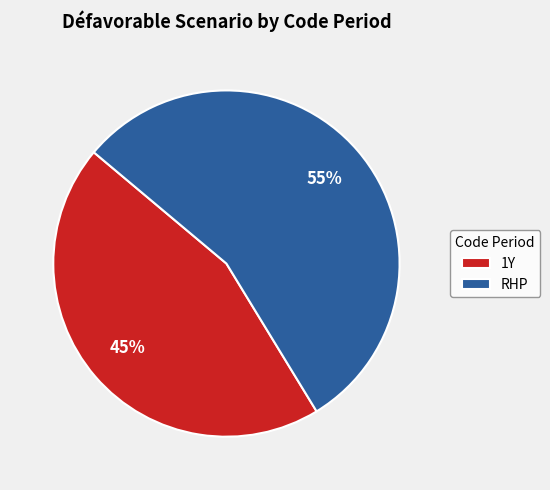

Is 1Y the majority of the pie?

No